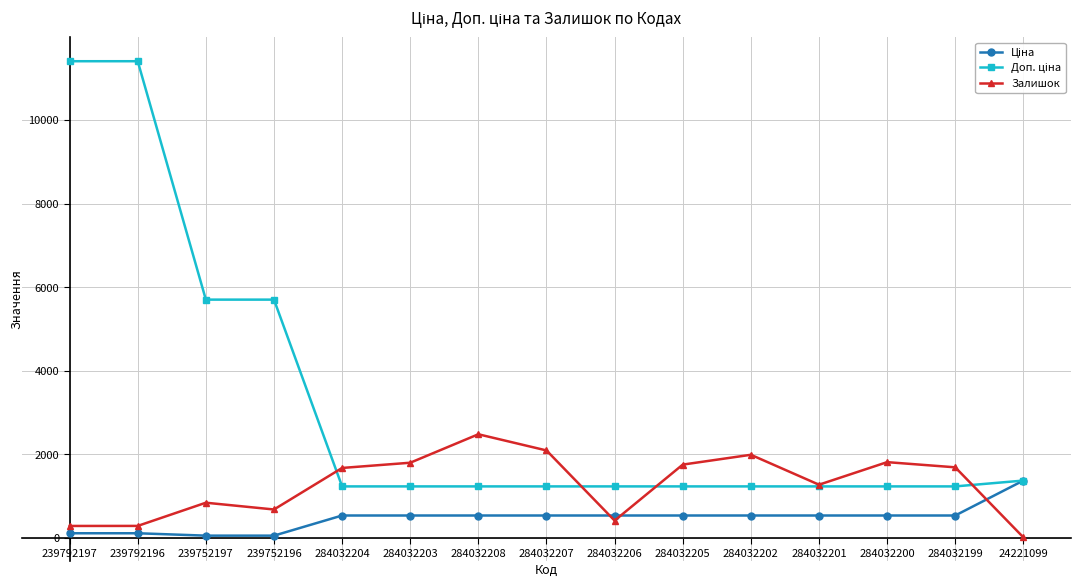

In Залишок, how many points are higher than both neighbors (excluding endpoints)?

4